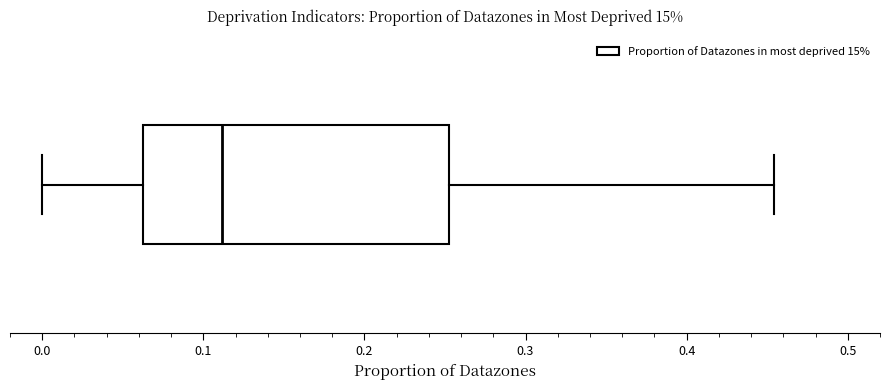

Where does the left whisker of the box end on the x-axis? The values are not printed on the chart, so give them approximately, as read against the axis.

0.00